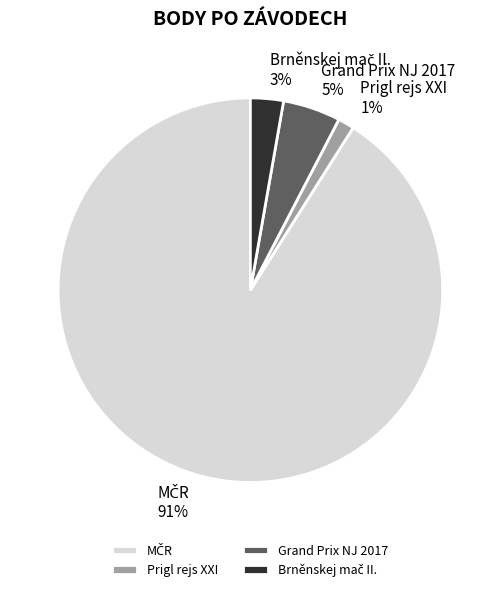

How many segments does this pie chart have?

4